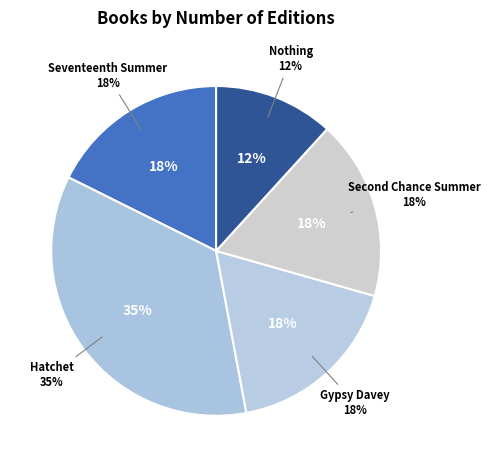

Is there any slice that represents more than half of the pie?

No